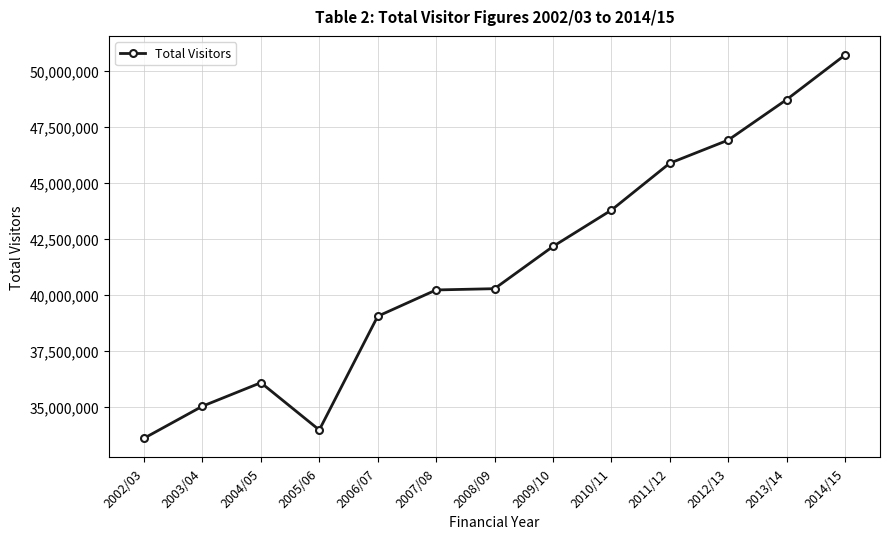

The chart shows a value of 33614558 at 2002/03. True or false?

True